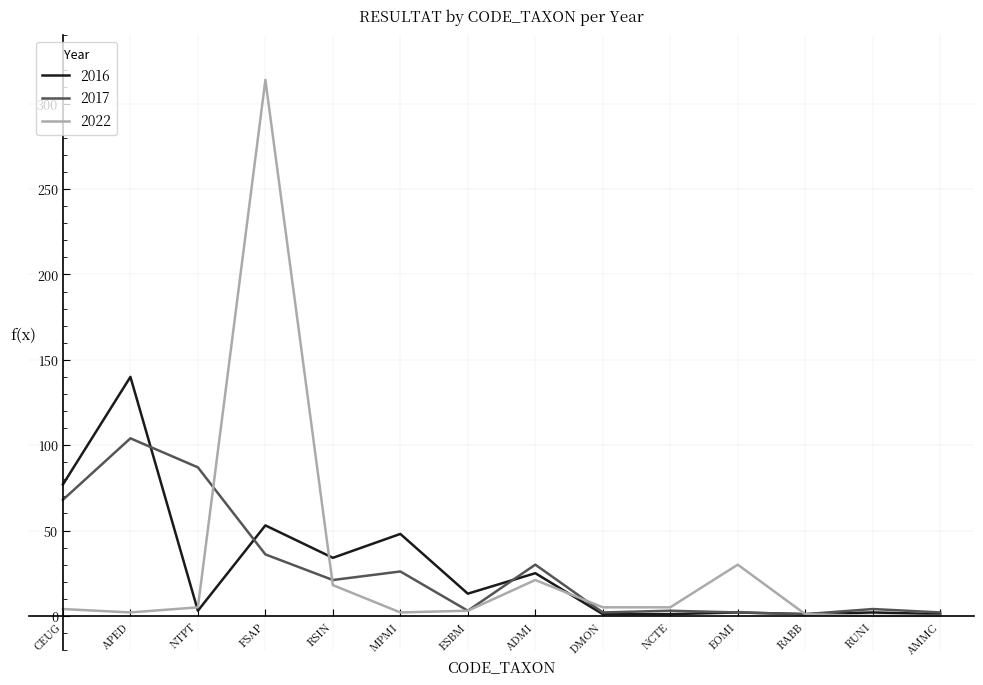

What is the maximum value for 2022?

314